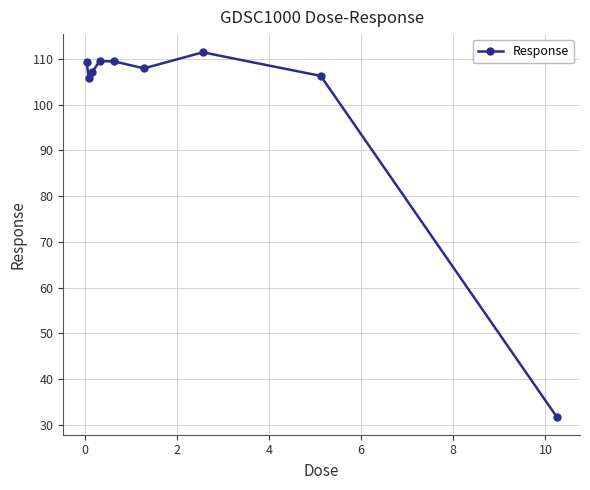

What is the value of the 2nd point from the left?

105.8